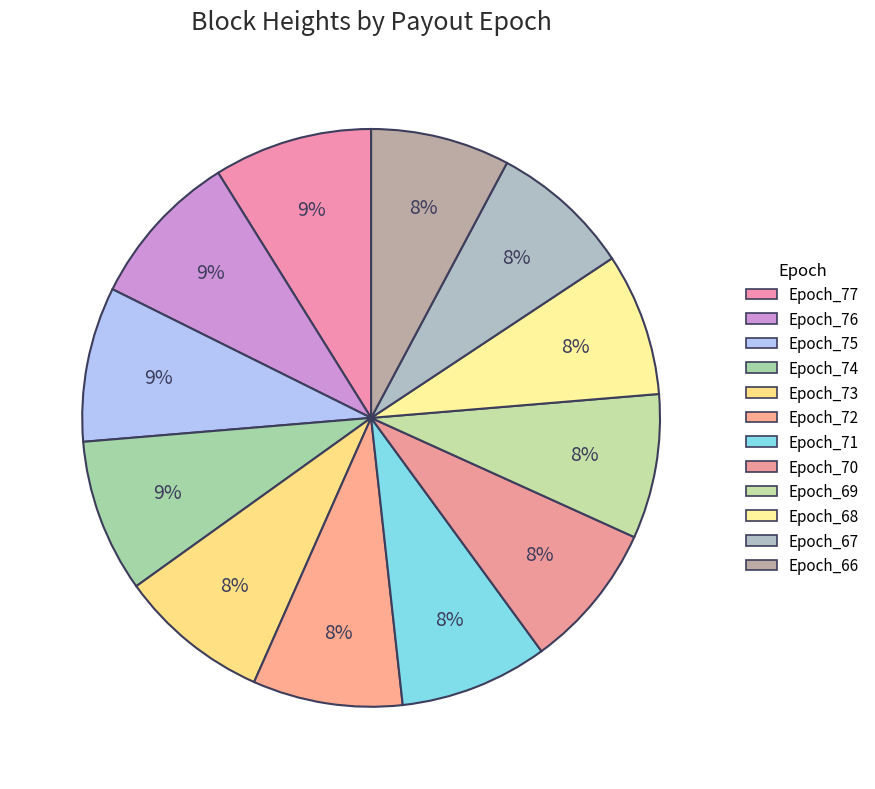

The Epoch_72 slice represents 18% of the pie. True or false?

False